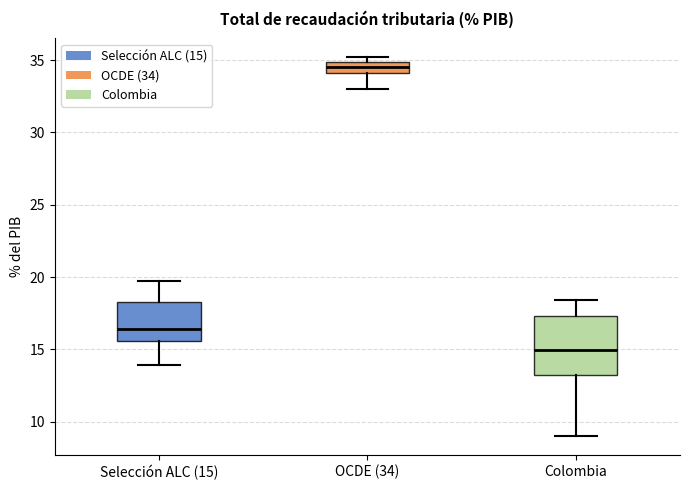

Which box has the lowest median line?

Colombia